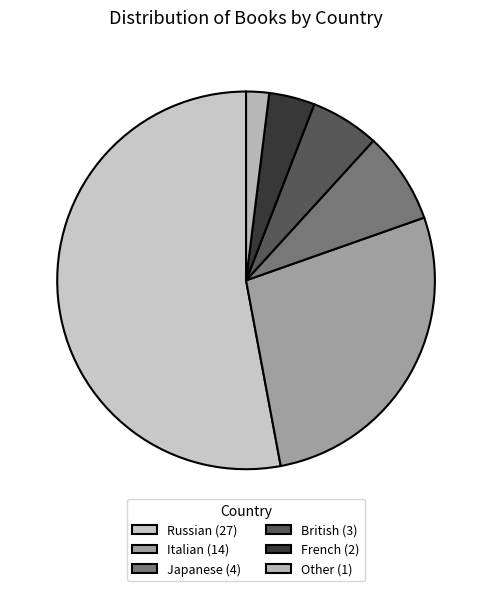

To the nearest percent, what portion does British represent?

6%